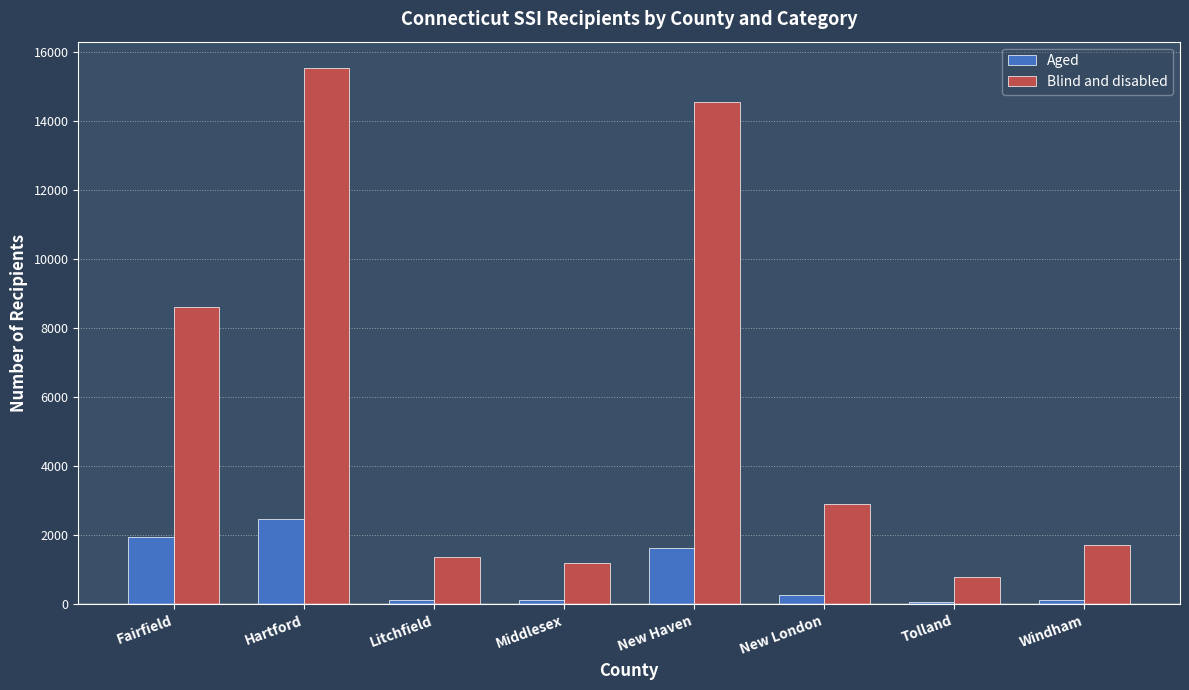

What is the greatest value displayed?

15530